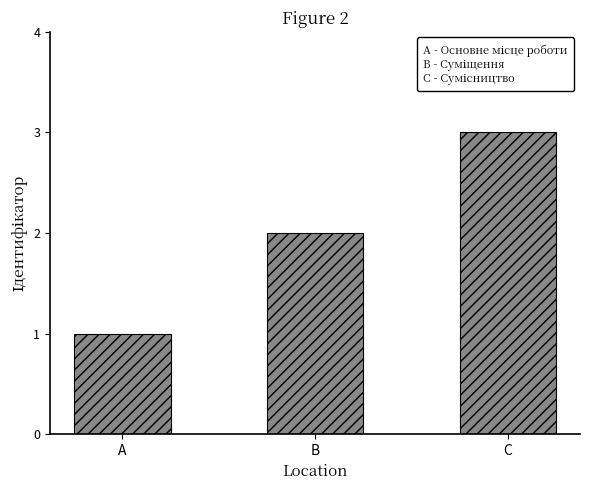

Rank the categories by value from highest to lowest.

C, B, A